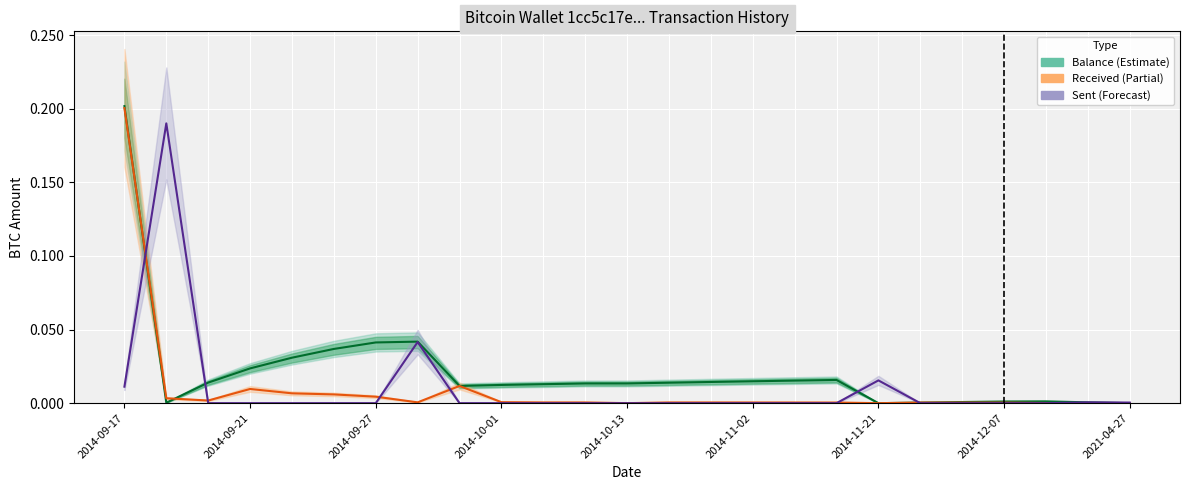

Which series has the largest total across all categories?

Balance (BTC)